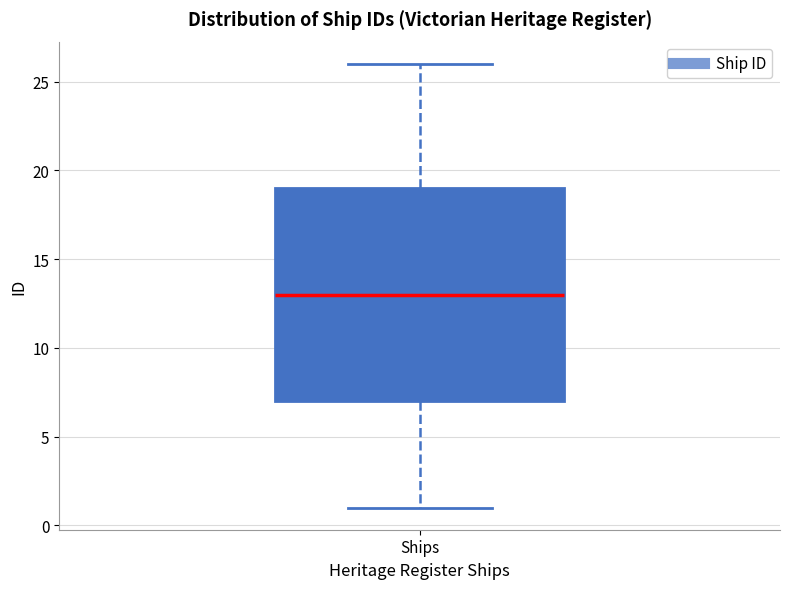

Transcribe this box plot: give where the median line is, the range the box spans, and where the two whiskers end, as read against the y-axis. The values are not printed on the chart, so give them approximately, as read against the axis.

median 13, box 7 to 19, whiskers 1 to 26